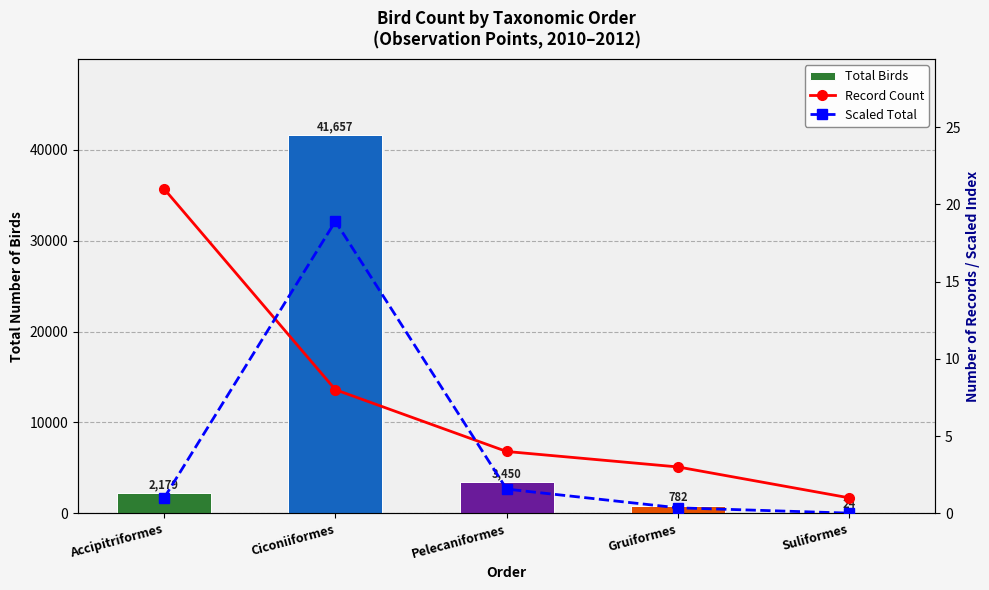

Reading left to right, list all the values displayed in this chart.

Total Birds: Accipitriformes=2179.0	Ciconiiformes=41657.0	Pelecaniformes=3450.0	Gruiformes=782.0	Suliformes=24.0
Record Count: Accipitriformes=21.0	Ciconiiformes=8.0	Pelecaniformes=4.0	Gruiformes=3.0	Suliformes=1.0
Scaled Total: Accipitriformes=1.0	Ciconiiformes=18.9	Pelecaniformes=1.6	Gruiformes=0.4	Suliformes=0.0